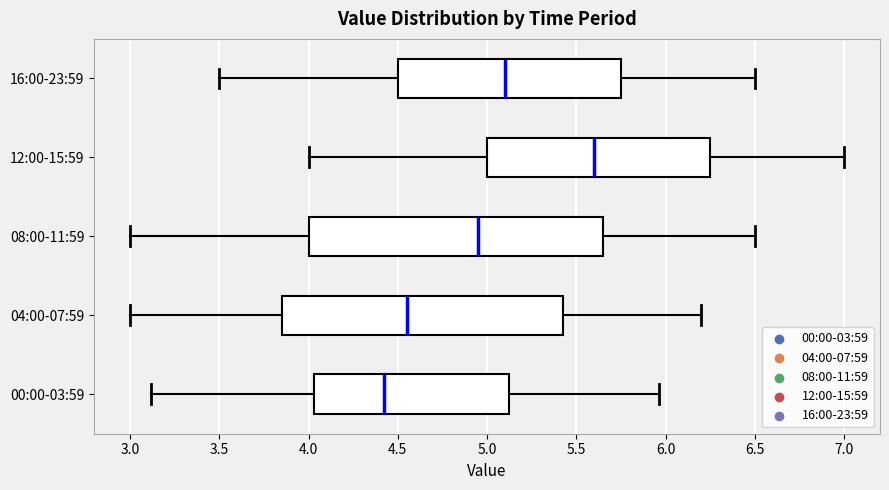

Reading bottom to top, read every box against the x-axis: the position of its median line, the range the box covers, and the ends of its whiskers. The values are not printed on the chart, so give them approximately, as read against the axis.

00:00-03:59: median 4.40, box 4.05 to 5.15, whiskers 3.10 to 5.95
04:00-07:59: median 4.55, box 3.85 to 5.45, whiskers 3.00 to 6.20
08:00-11:59: median 4.95, box 4.00 to 5.65, whiskers 3.00 to 6.50
12:00-15:59: median 5.60, box 5.00 to 6.25, whiskers 4.00 to 7.00
16:00-23:59: median 5.10, box 4.50 to 5.75, whiskers 3.50 to 6.50